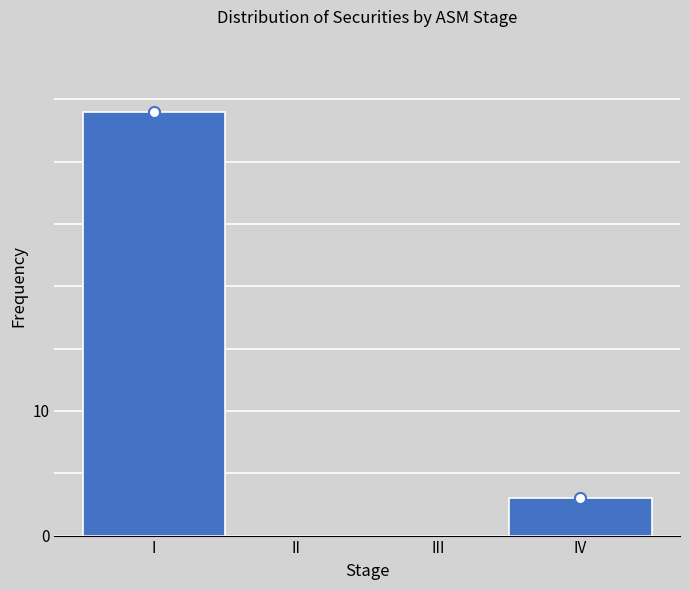

Reading left to right, list all the values displayed in this chart.

I=34	II=0	III=0	IV=3